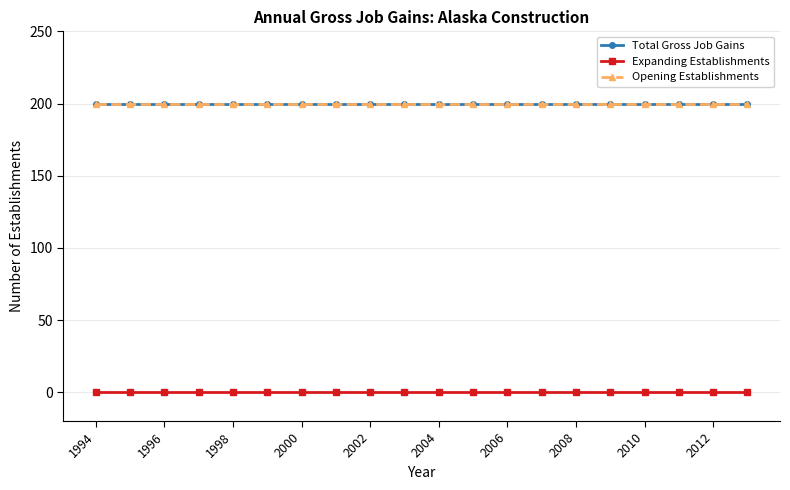

True or false: Expanding Establishments and Total Gross Job Gains cross at least once.

False